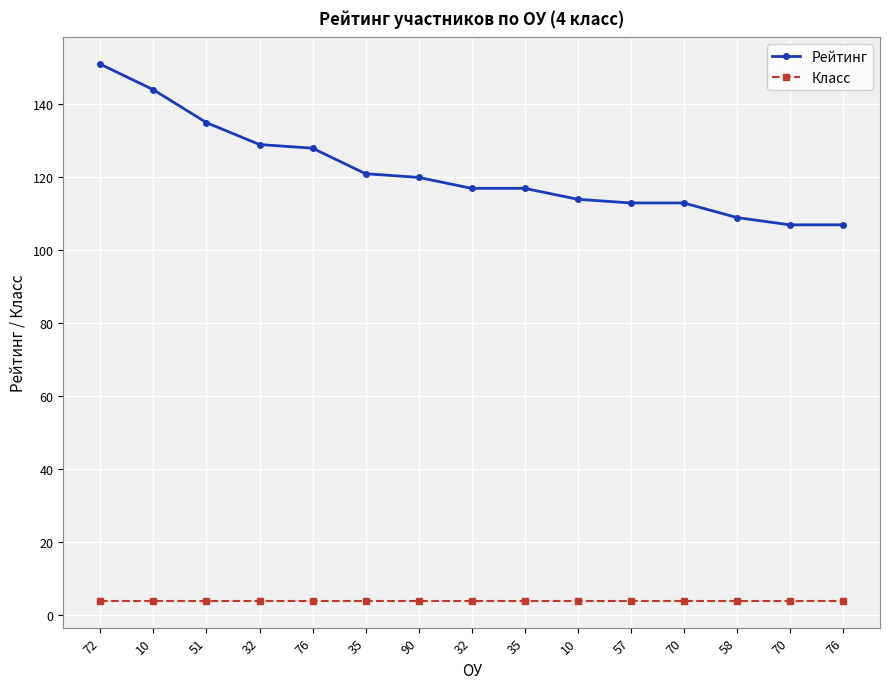

What is the minimum value shown in the chart?

4